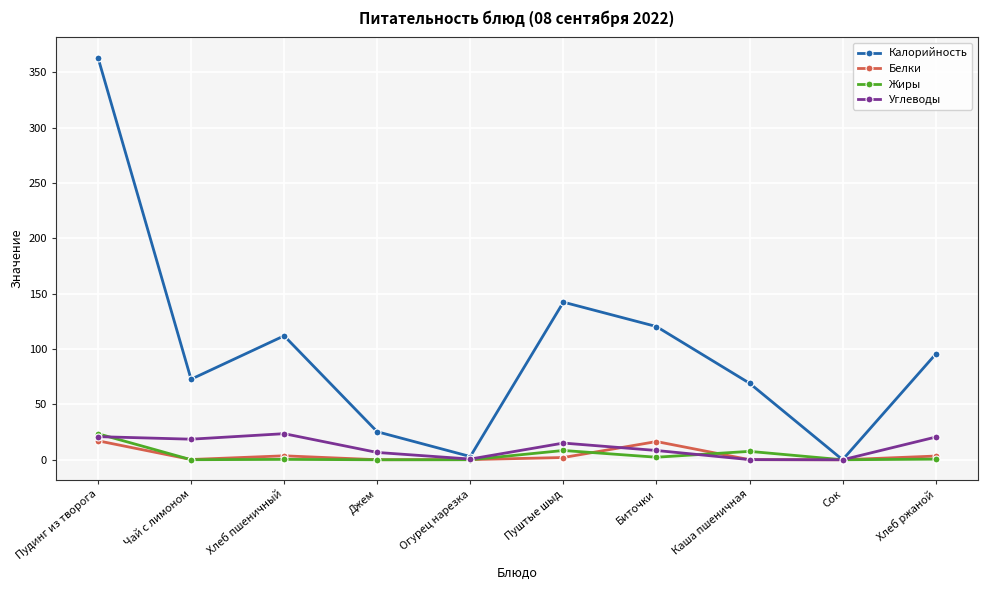

Is the value of Белки at Хлеб пшеничный greater than the value of Углеводы at Пуштые шыд?

No